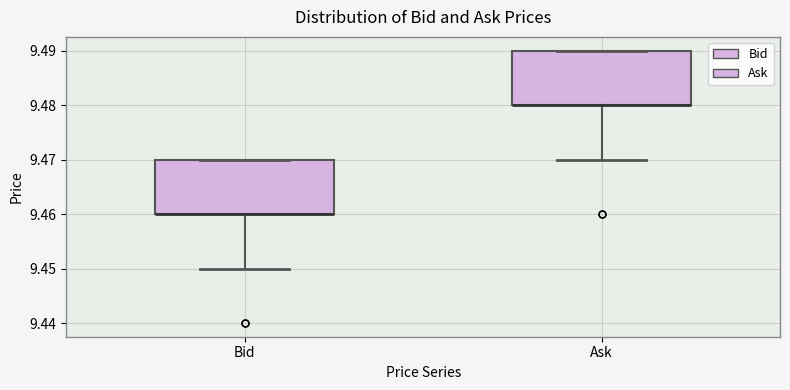

Where is the lower edge of the box for Ask on the y-axis? The values are not printed on the chart, so give them approximately, as read against the axis.

9.48